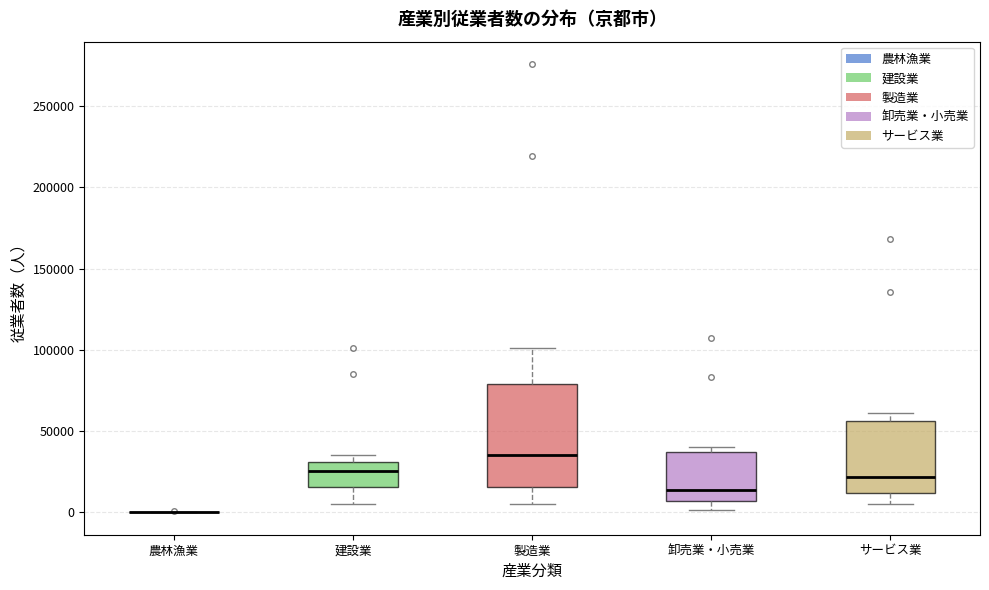

Reading left to right, read every box against the y-axis: the position of its median line, the range the box covers, and the ends of its whiskers. The values are not printed on the chart, so give them approximately, as read against the axis.

農林漁業: box collapsed to a line at 0, whiskers 0 to 0
建設業: median 25000, box 15000 to 30000, whiskers 5000 to 35000
製造業: median 35000, box 15000 to 80000, whiskers 5000 to 100000
卸売業・小売業: median 15000, box 5000 to 35000, whiskers 0 to 40000
サービス業: median 20000, box 10000 to 55000, whiskers 5000 to 60000